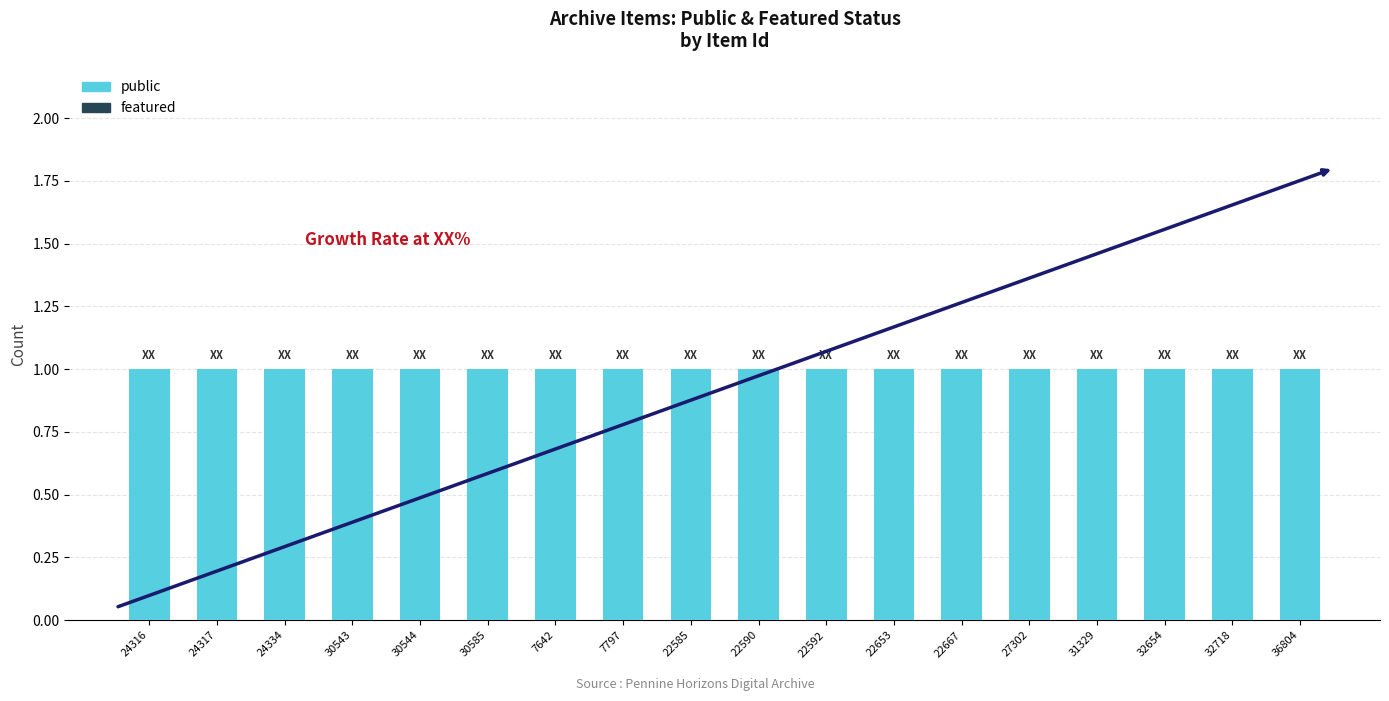

What is the label of the 3rd bar from the right?

32654